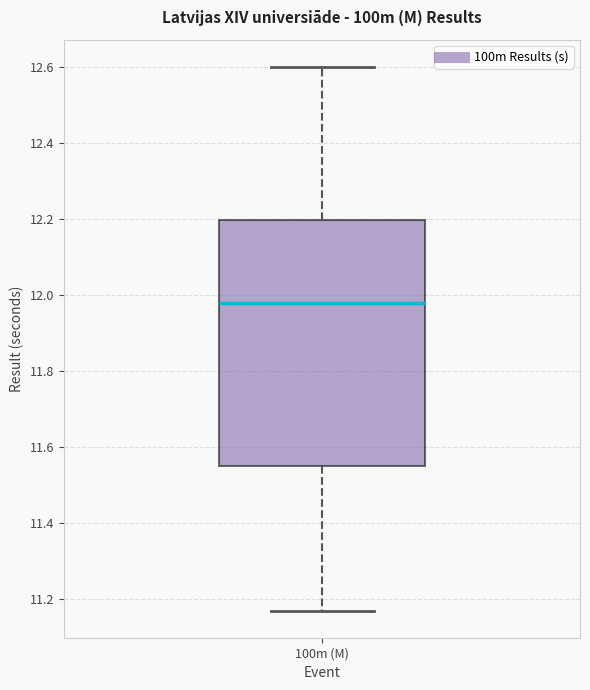

Read this box plot against the y-axis: the position of the median line, the range covered by the box, and the ends of both whiskers. The values are not printed on the chart, so give them approximately, as read against the axis.

median 11.98, box 11.56 to 12.20, whiskers 11.18 to 12.60